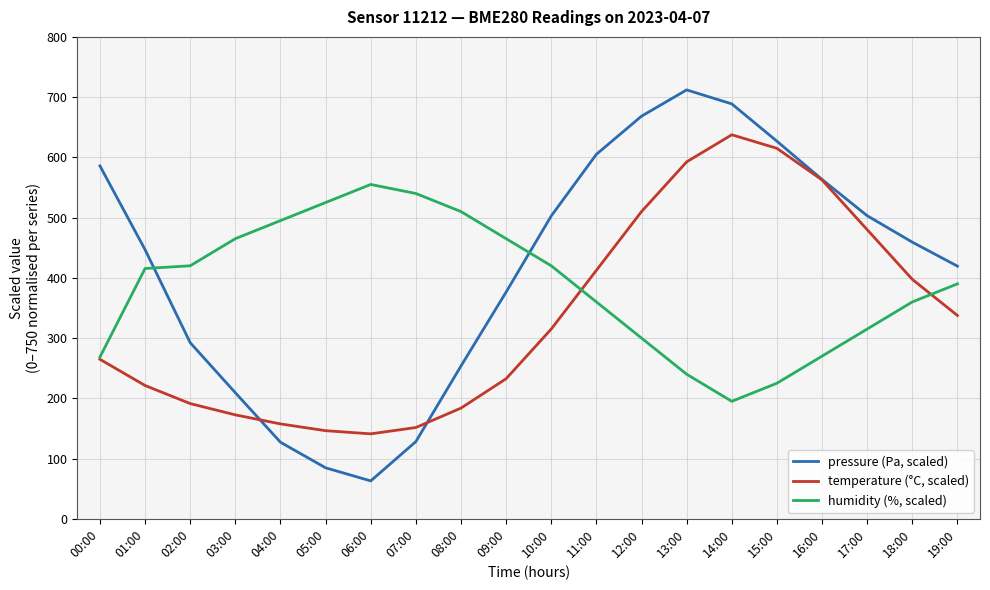

What is the sum of the temperature (°C, scaled) values at 18:00 and 02:00?

588.8